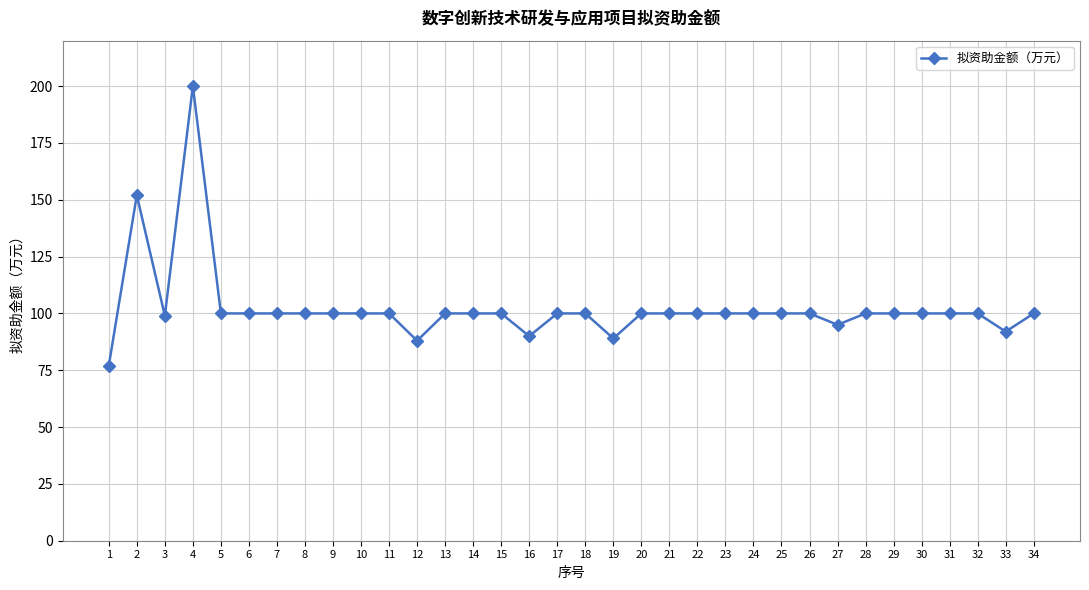

Read the value at 6, to the nearest 10.

100